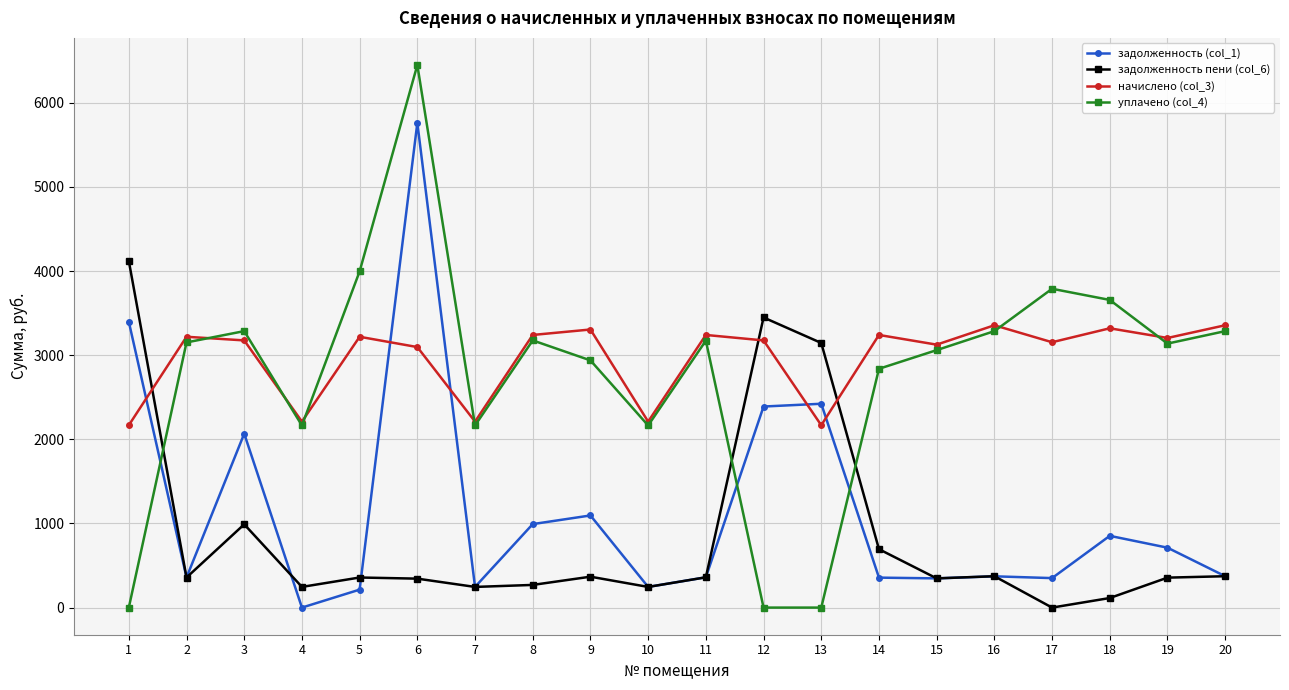

Where does the задолженность пени (col_6) series first go above 357?

1